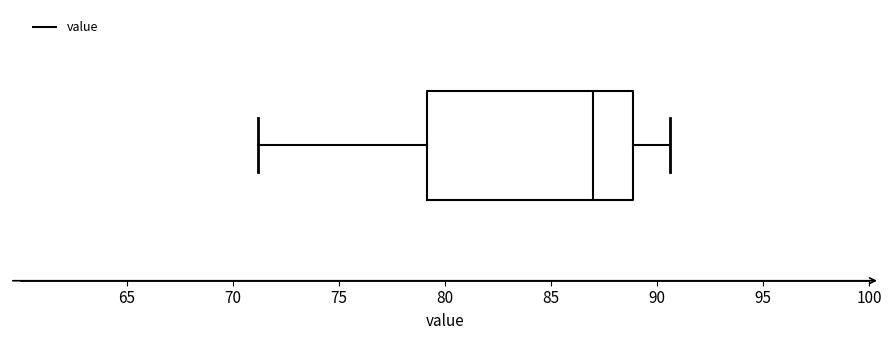

Read this box plot against the x-axis: the position of the median line, the range covered by the box, and the ends of both whiskers. The values are not printed on the chart, so give them approximately, as read against the axis.

median 87.0, box 79.0 to 89.0, whiskers 71.0 to 90.5